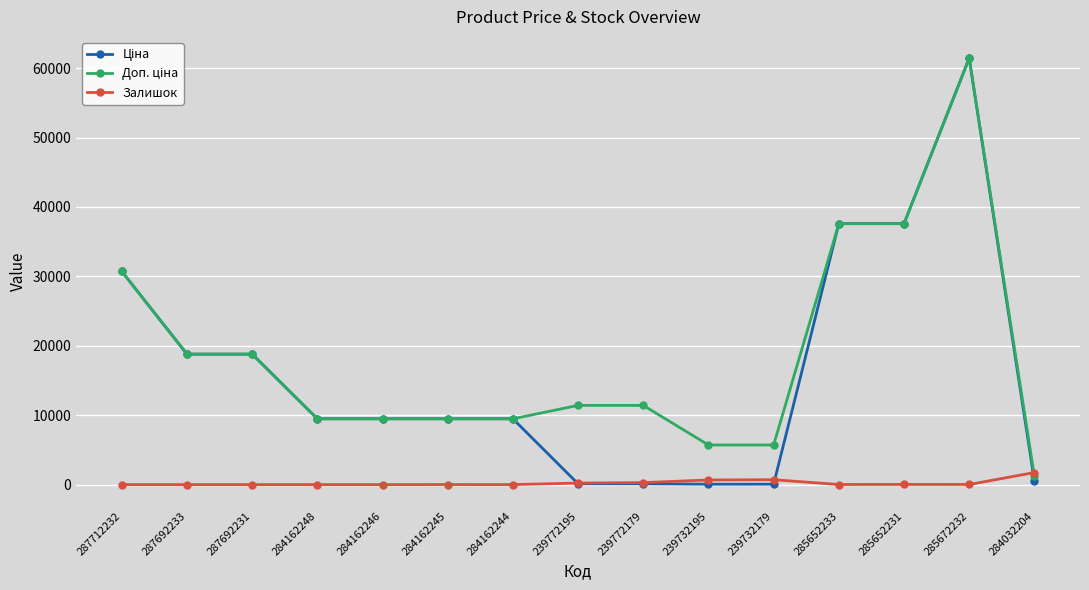

True or false: Залишок has more than 1 interior local peaks.

True